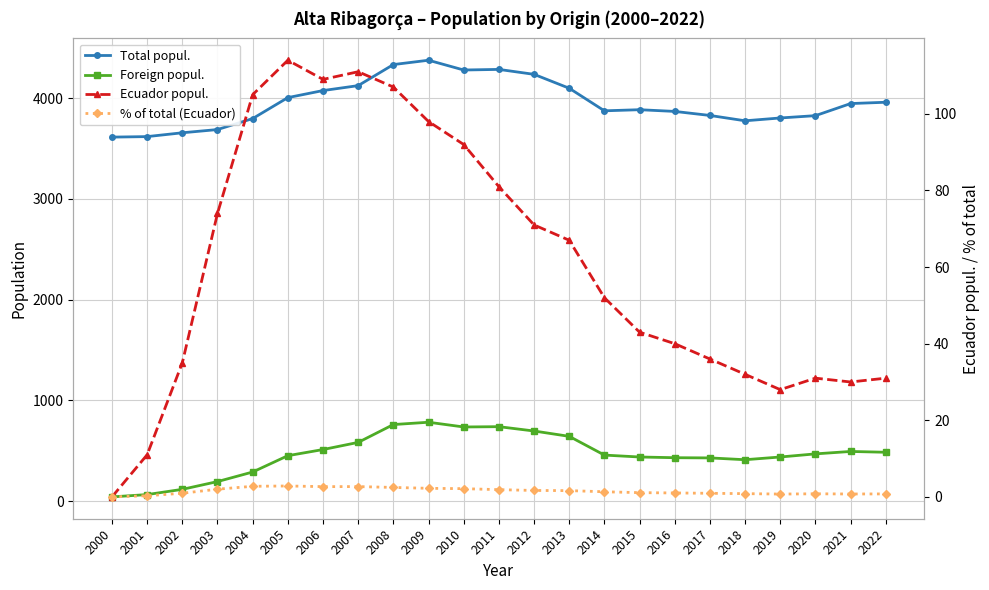

What are all the series names shown in the legend?

Total popul., Foreign popul., Ecuador popul., % of total (Ecuador)